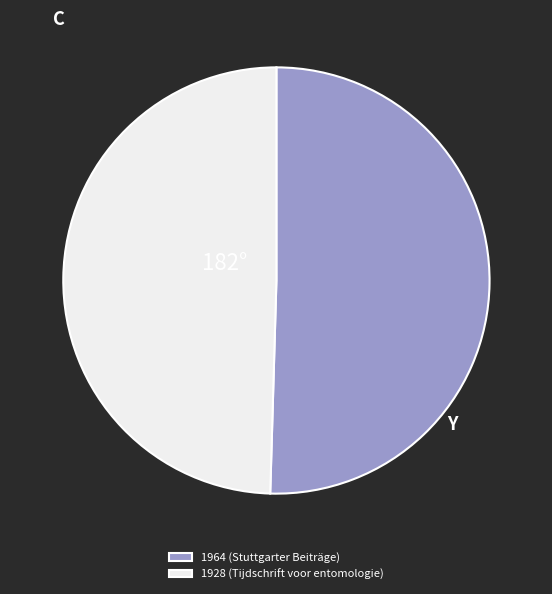

Does 1928 (Tijdschrift voor entomologie) account for over 50% of the chart?

No